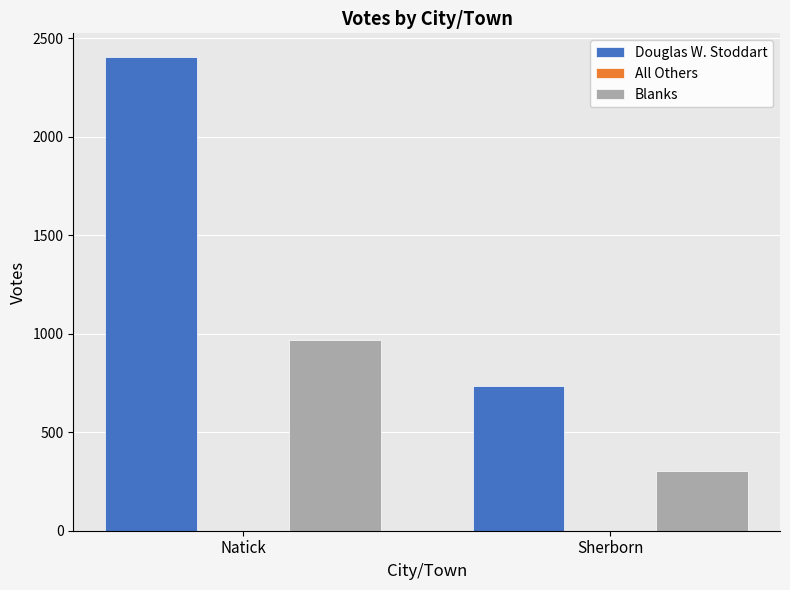

Reading left to right, what are all the values shown in this chart?

Douglas W. Stoddart: Natick=2404	Sherborn=736
Blanks: Natick=970	Sherborn=302